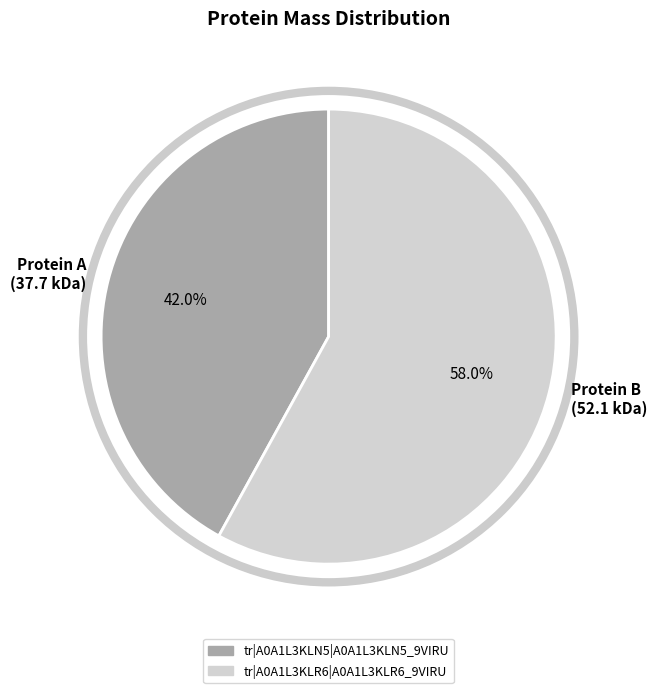

Is it true that tr|A0A1L3KLR6|A0A1L3KLR6_9VIRU is 48% of the pie?

False